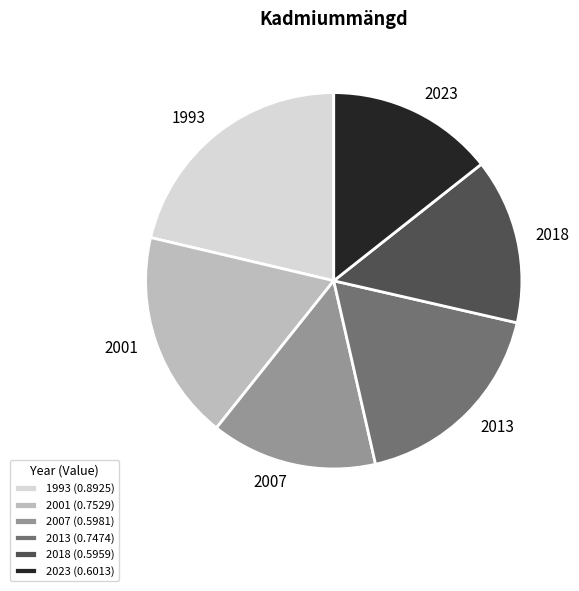

The 2018 slice represents 14% of the pie. True or false?

True